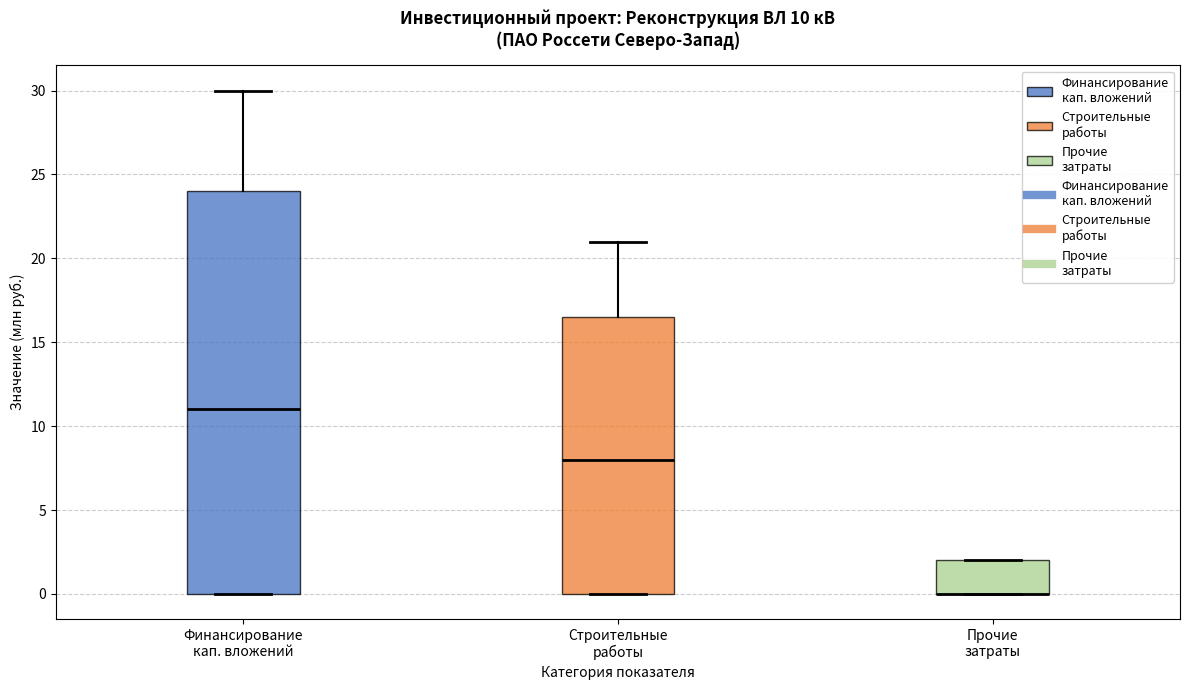

Comparing the boxes themselves (not the whiskers), which one is the tallest?

Финансирование кап. вложений